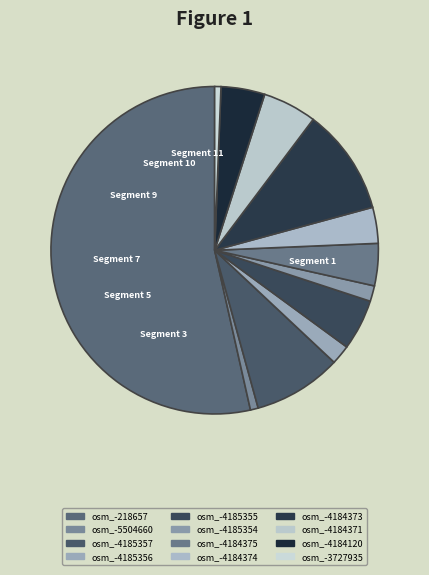

Is there a majority slice in this chart?

Yes